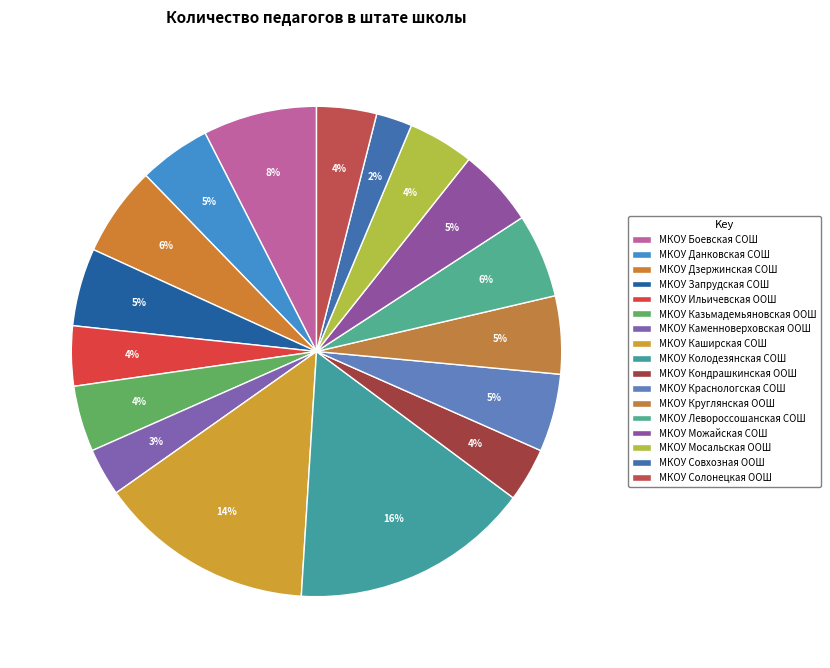

What is the ratio of the value at МКОУ Боевская СОШ to the value at МКОУ Ильичевская ООШ?

1.9